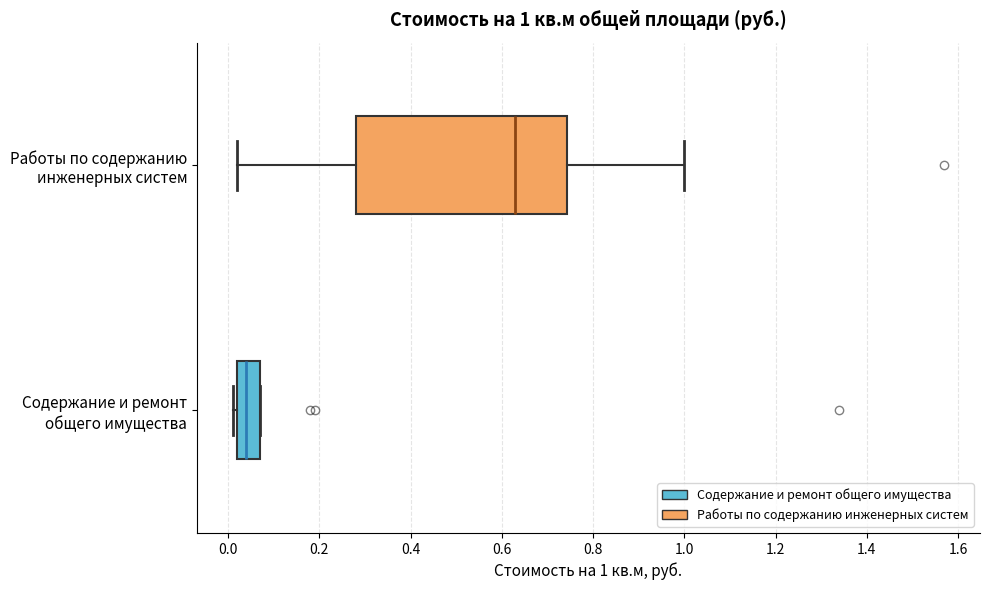

Which box's median line is the furthest to the left?

Содержание и ремонт общего имущества